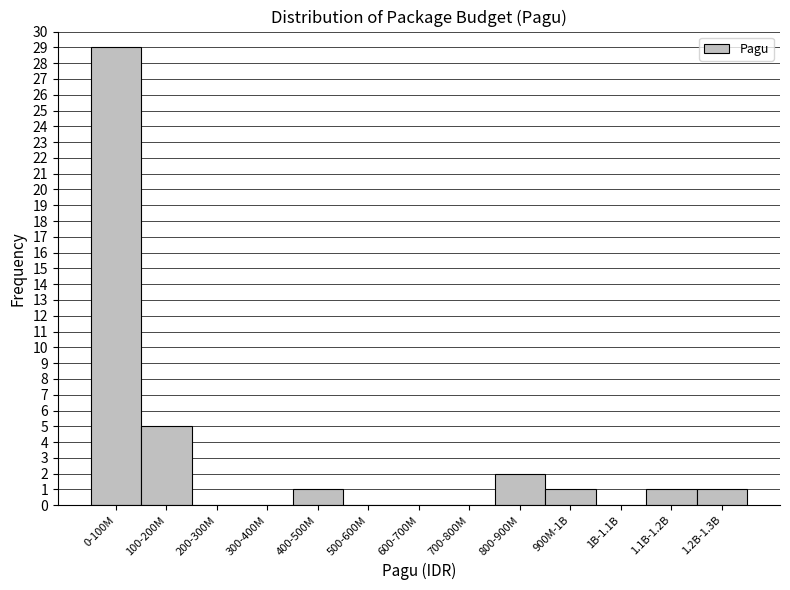

Reading right to left, list all the values displayed in this chart.

1.2B-1.3B=1	1.1B-1.2B=1	1B-1.1B=0	900M-1B=1	800-900M=2	700-800M=0	600-700M=0	500-600M=0	400-500M=1	300-400M=0	200-300M=0	100-200M=5	0-100M=29